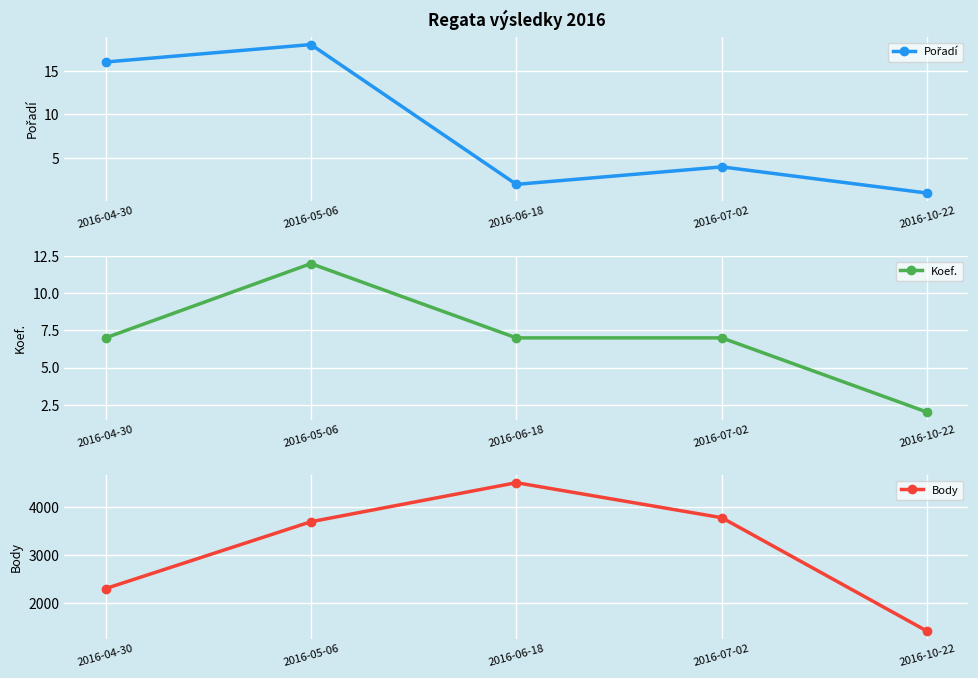

Which series has the largest total across all categories?

Body